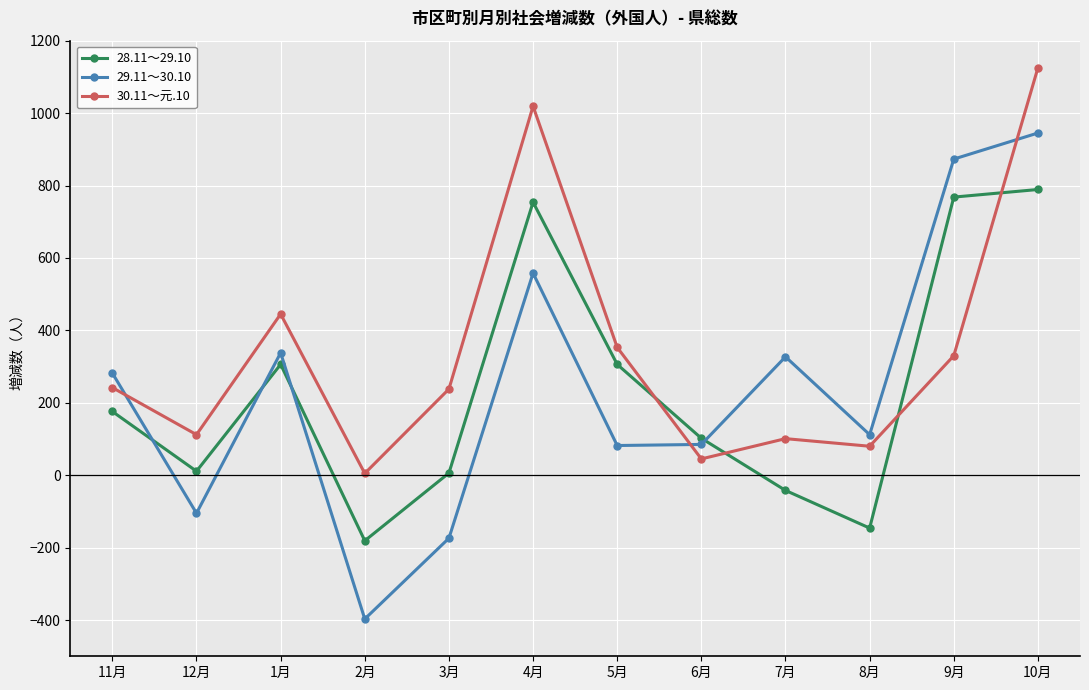

Which series ends up on top after the final intersection of 28.11～29.10 and 30.11～元.10?

30.11～元.10